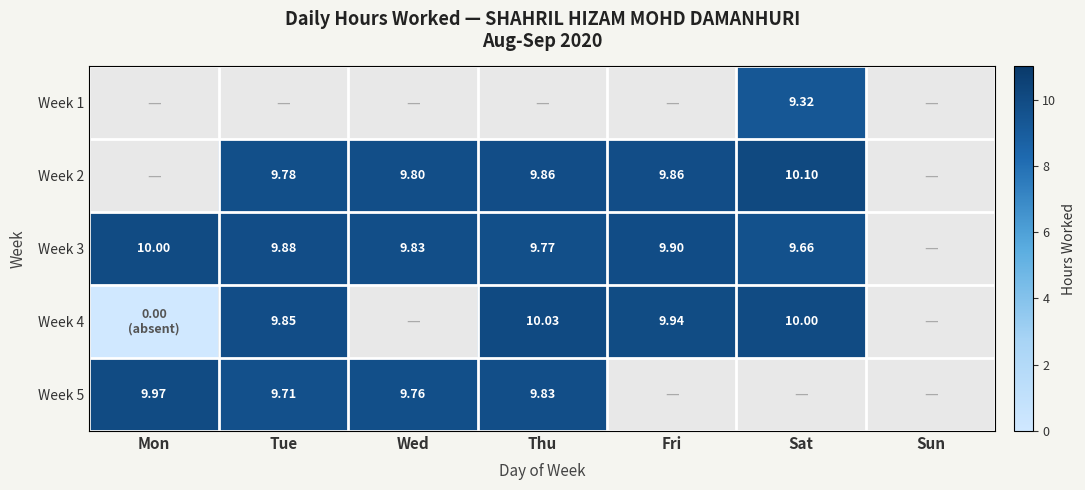

Is the value of Week 5 at Wed greater than the value of Week 3 at Sat?

Yes